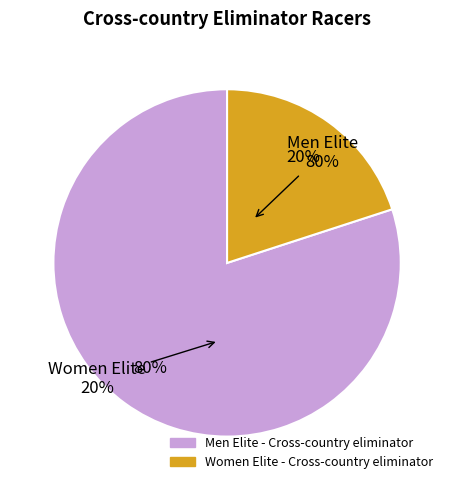

To the nearest percent, what is the difference between the largest and smallest slice percentages?

60%